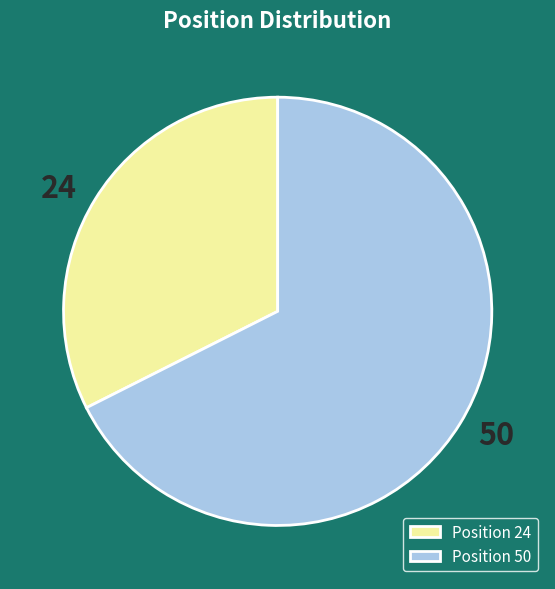

Which slice is the smallest?

24